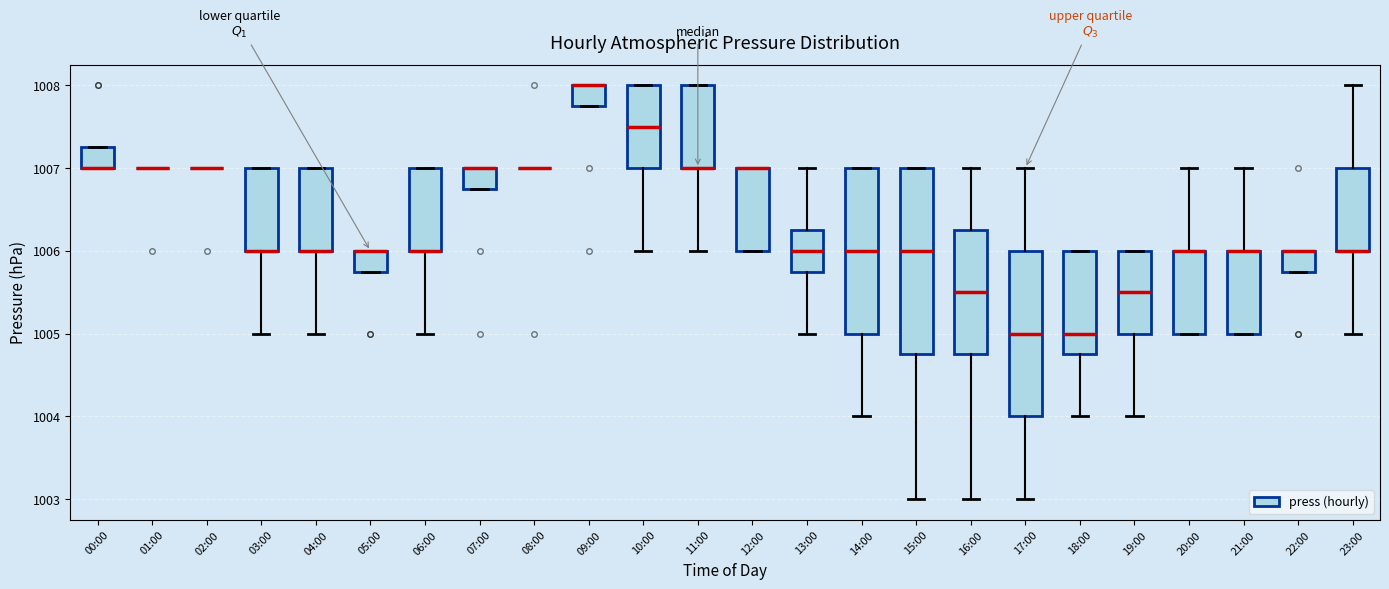

Comparing the boxes themselves (not the whiskers), which one is the tallest?

15:00